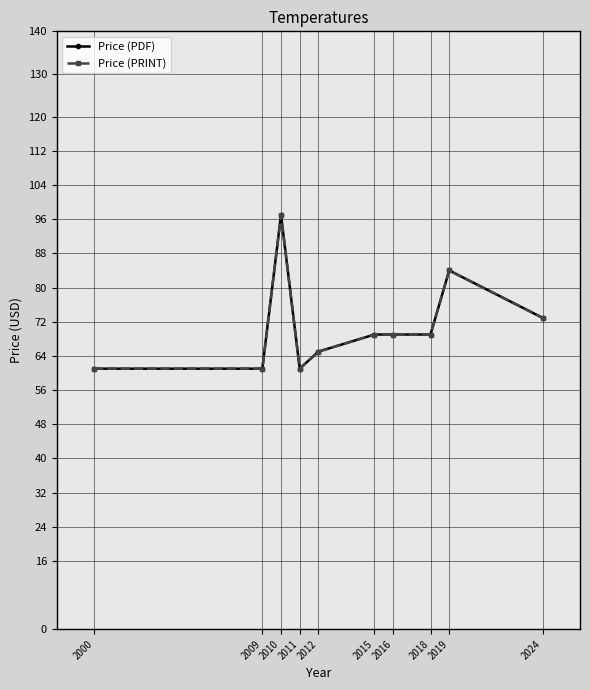

What is the value of the Price (PRINT) point at the 1st from the left?

61.0